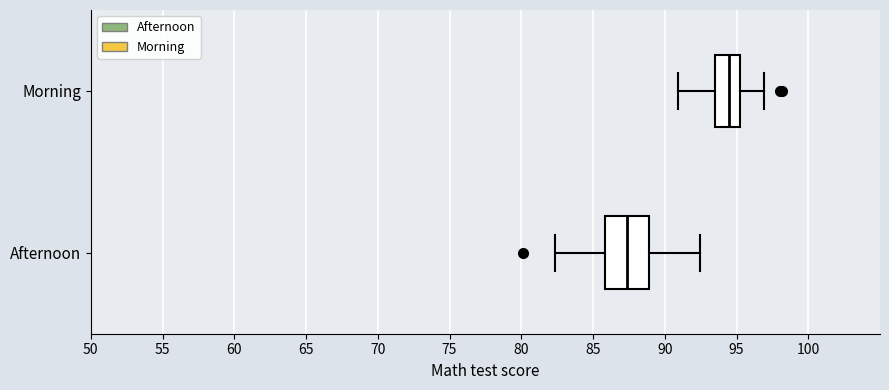

Where is the left edge of the box for Afternoon on the x-axis? The values are not printed on the chart, so give them approximately, as read against the axis.

86.0